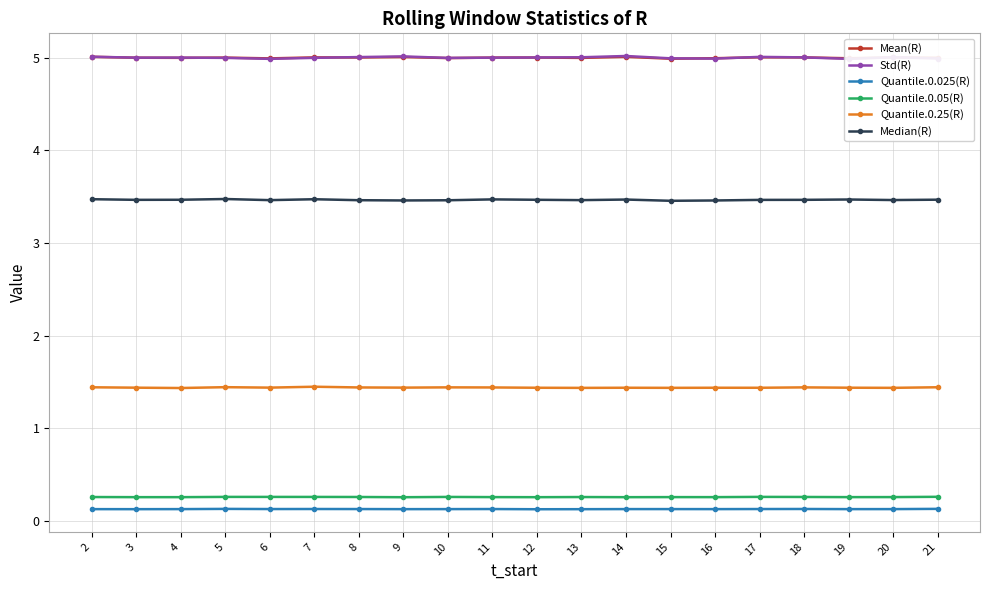

How many interior local peaks does the Quantile.0.25(R) series have?

6